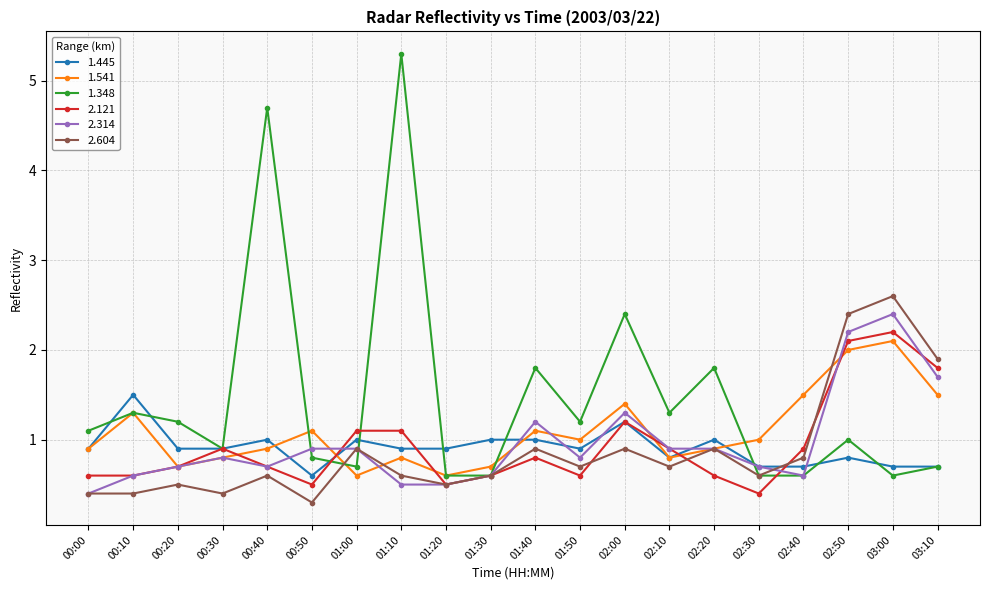

True or false: 1.445 has a value of 1.9 at 02:00.

False